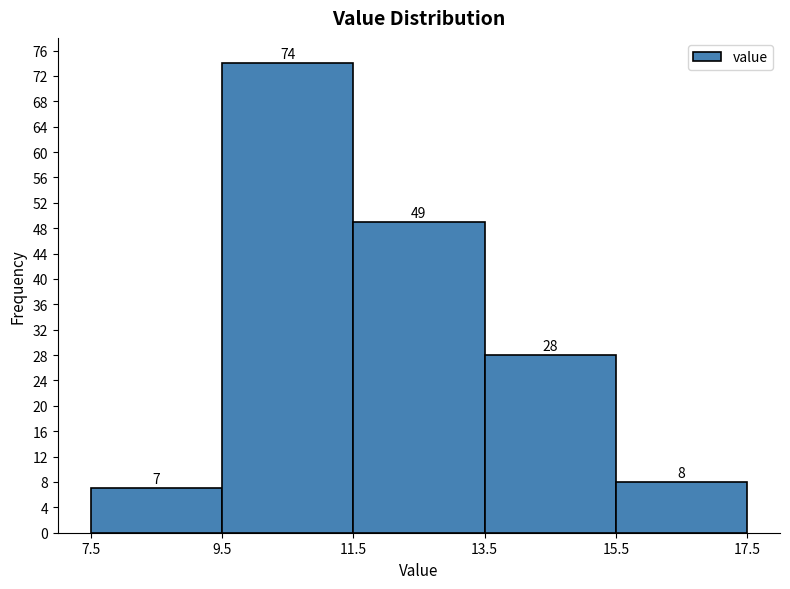

Reading left to right, transcribe this chart: for each bar, give the range it covers on the x-axis and its height.

7.5 to 9.5: 7
9.5 to 11.5: 74
11.5 to 13.5: 49
13.5 to 15.5: 28
15.5 to 17.5: 8